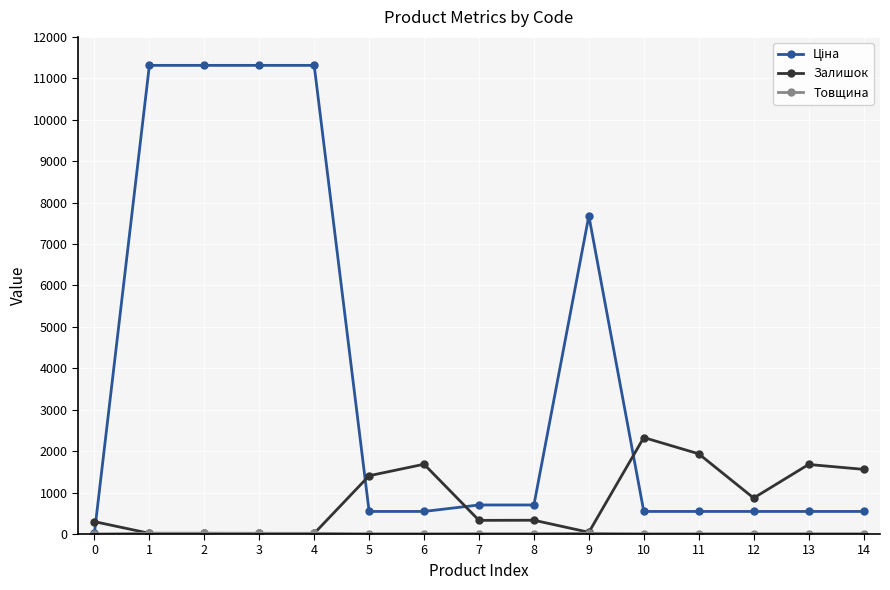

What is the greatest value displayed?

11312.5